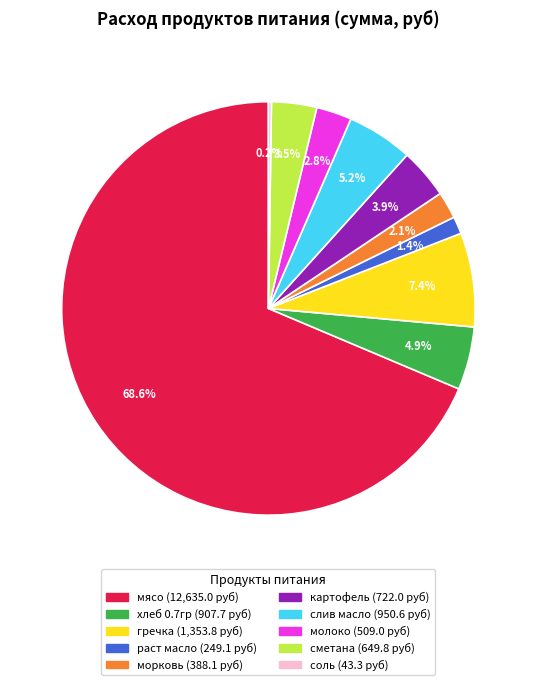

What is the ratio of the value at картофель to the value at сметана?

1.1